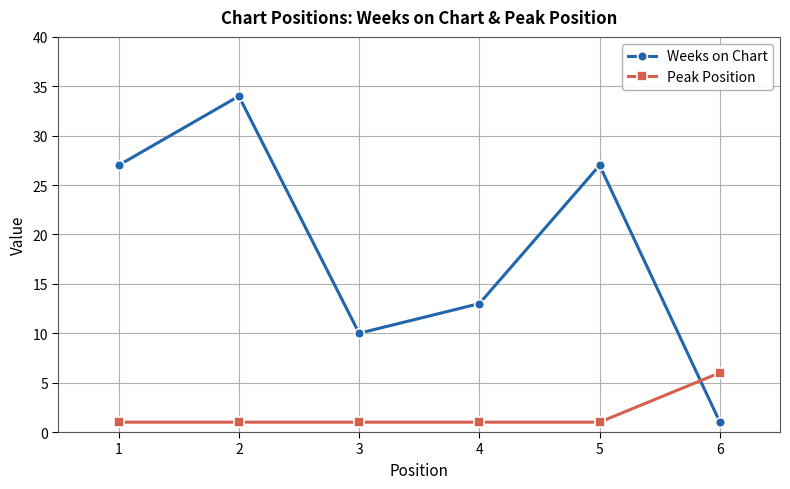

The value of Peak Position at 2 is 1. True or false?

True